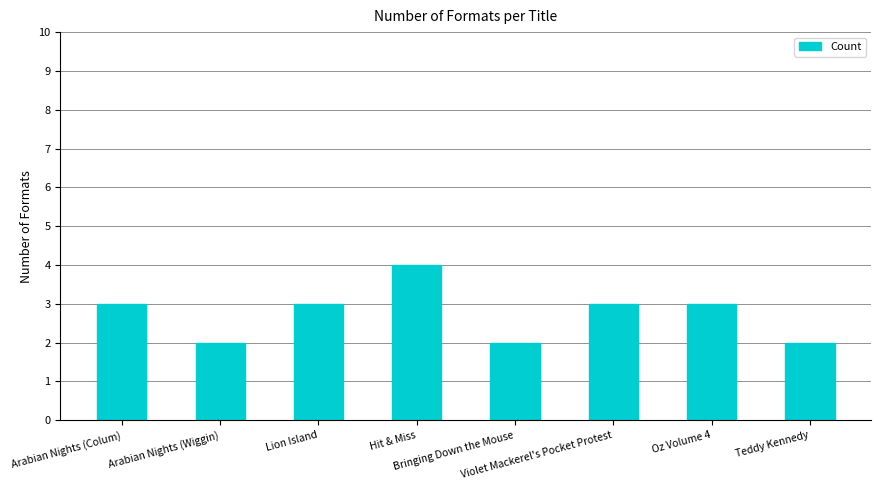

True or false: the data shows 1 at Lion Island.

False